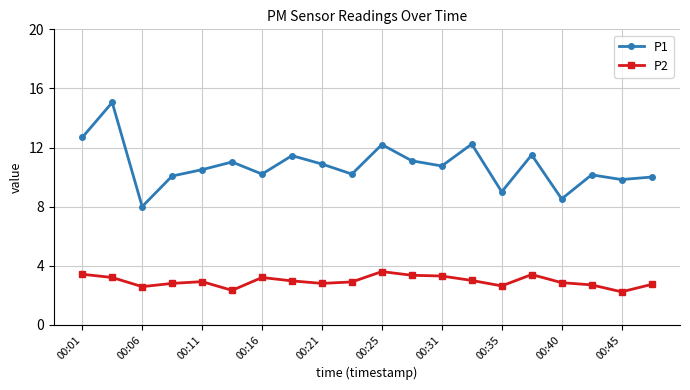

True or false: P1 has more than 1 interior local peaks.

True